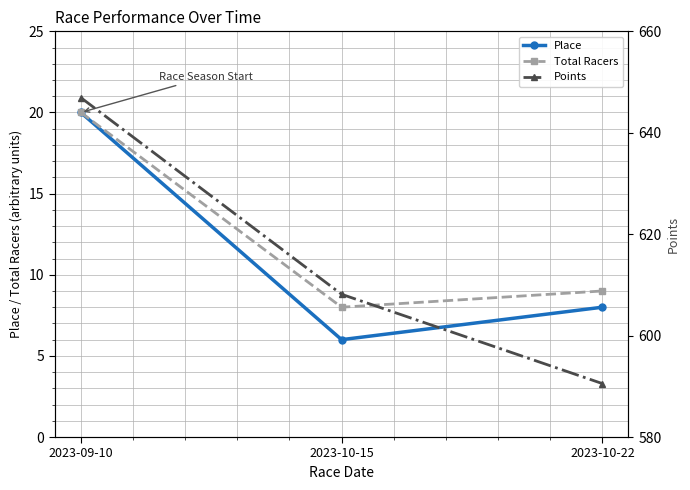

At which label is Place closest to 13?

2023-10-22